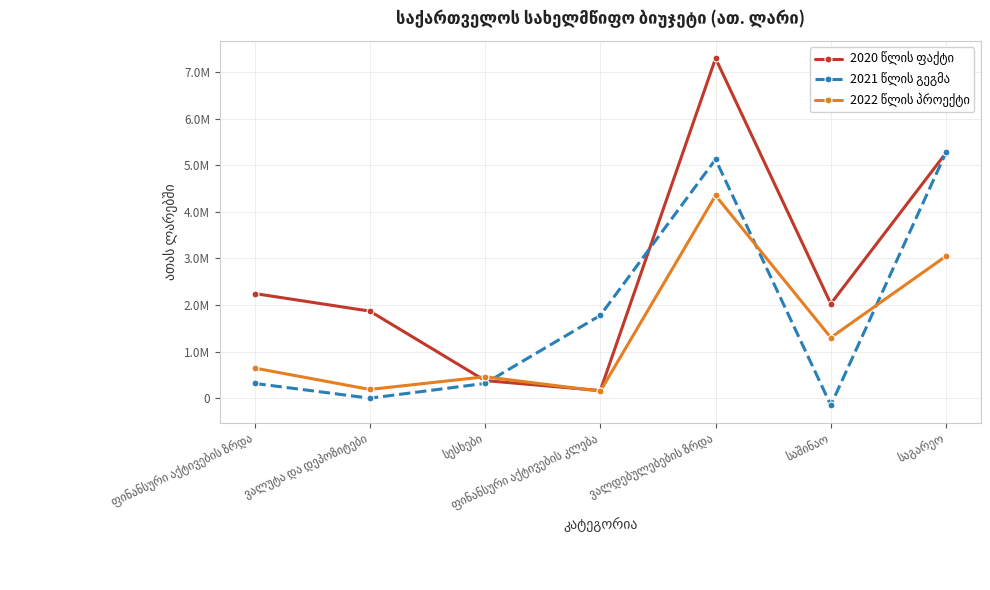

How many negative values does the 2021 წლის გეგმა series have?

1